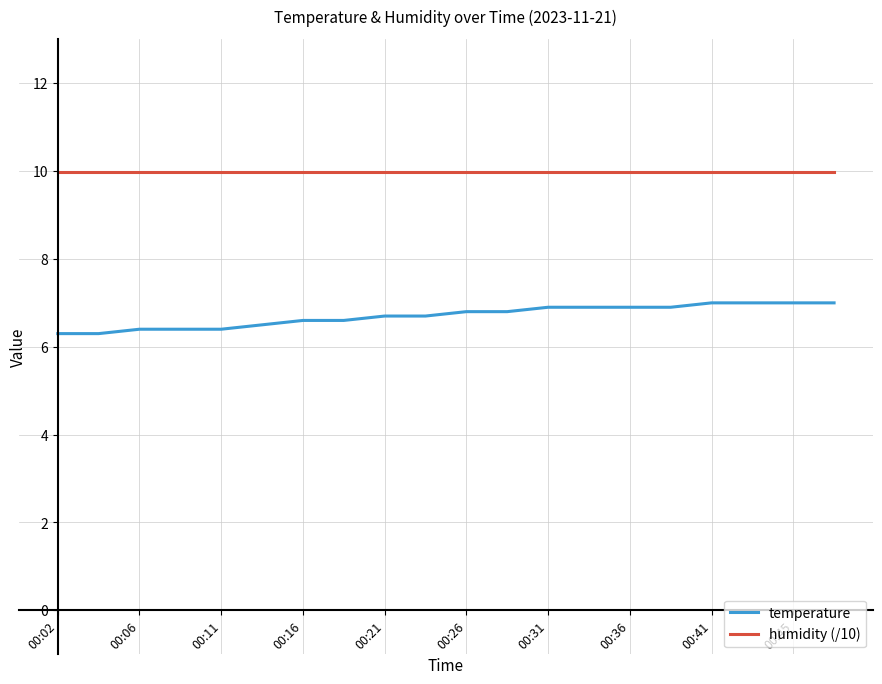

Which series has the largest total across all categories?

humidity (/10)